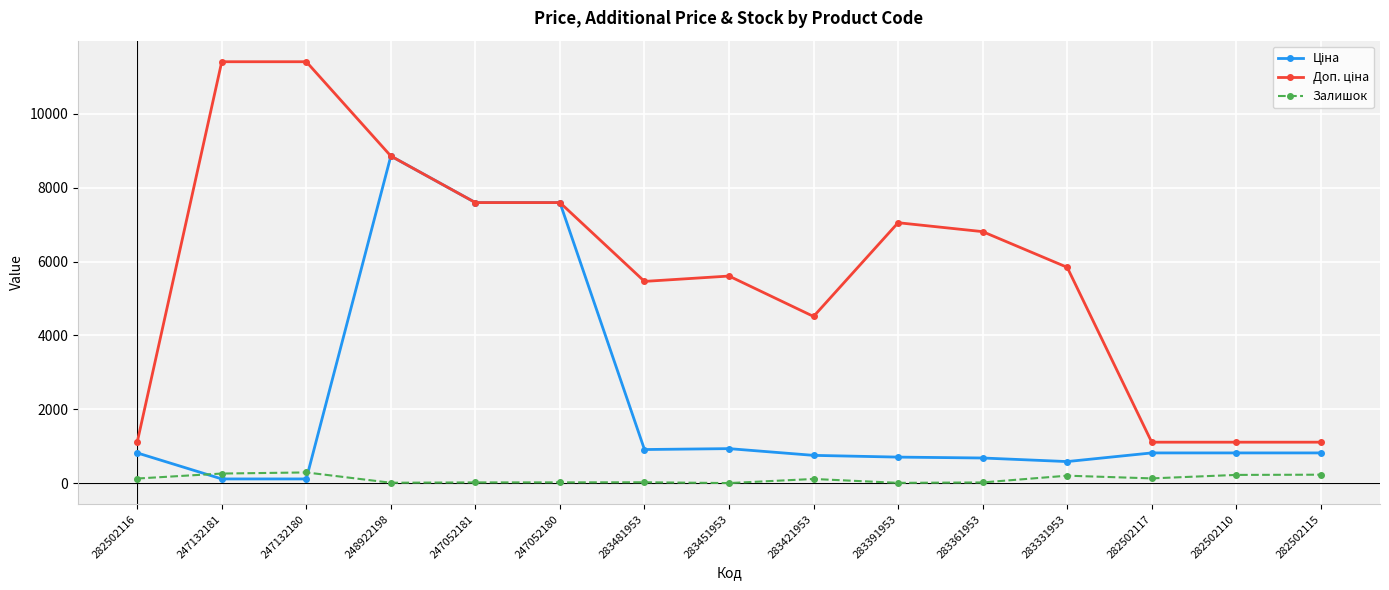

What is the greatest value displayed?

11410.0